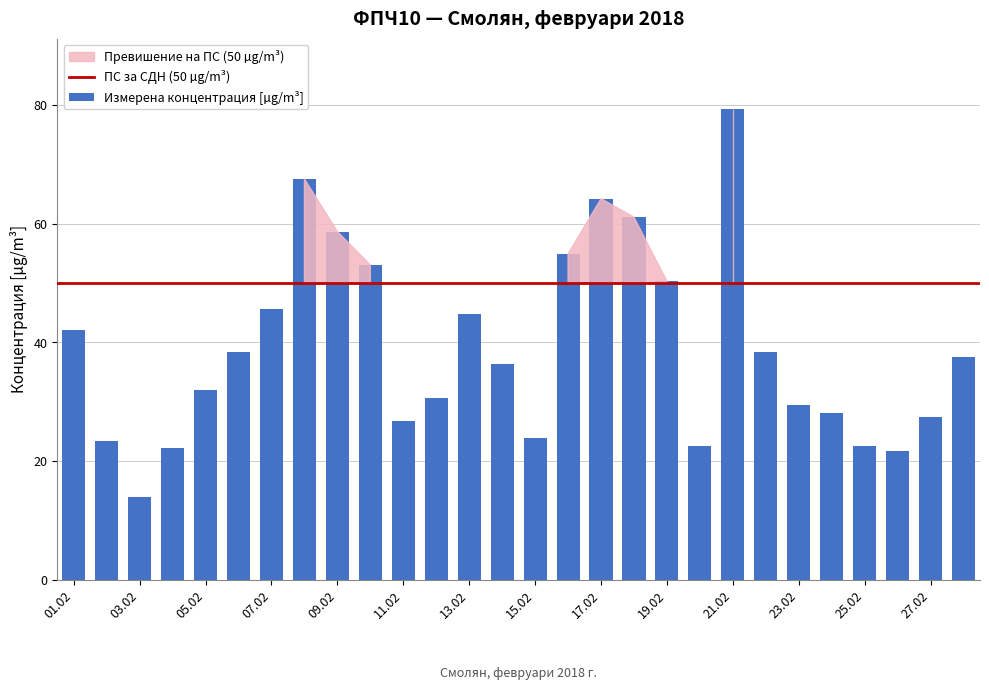

What is the minimum value shown in the chart?

13.9